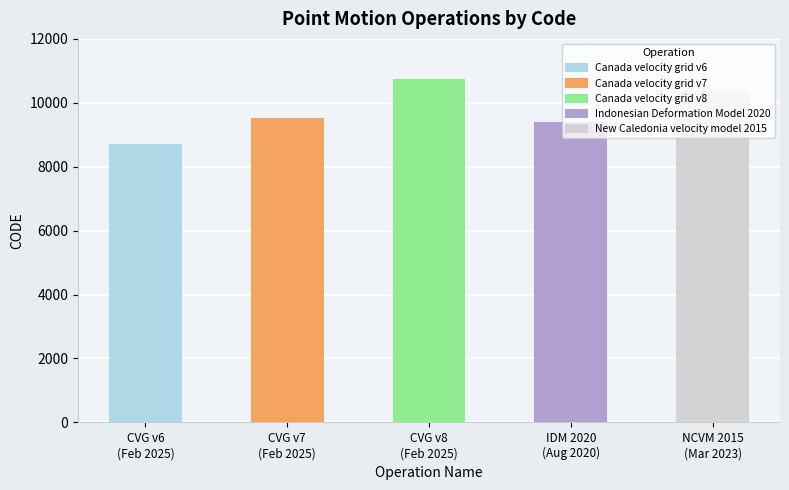

What is the maximum value shown in the chart?

10707